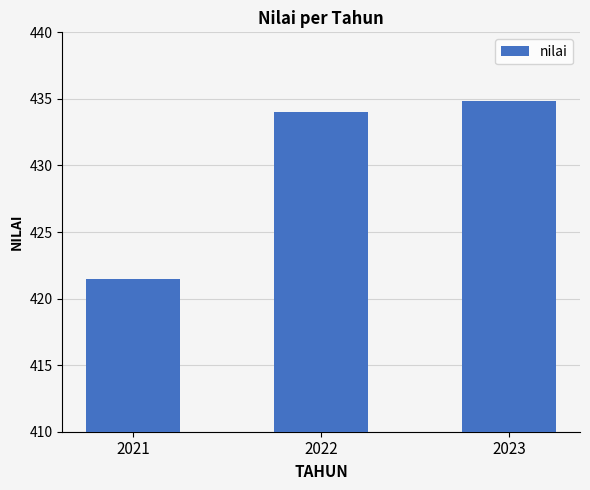

What is the value of the 3rd bar from the left?

434.8